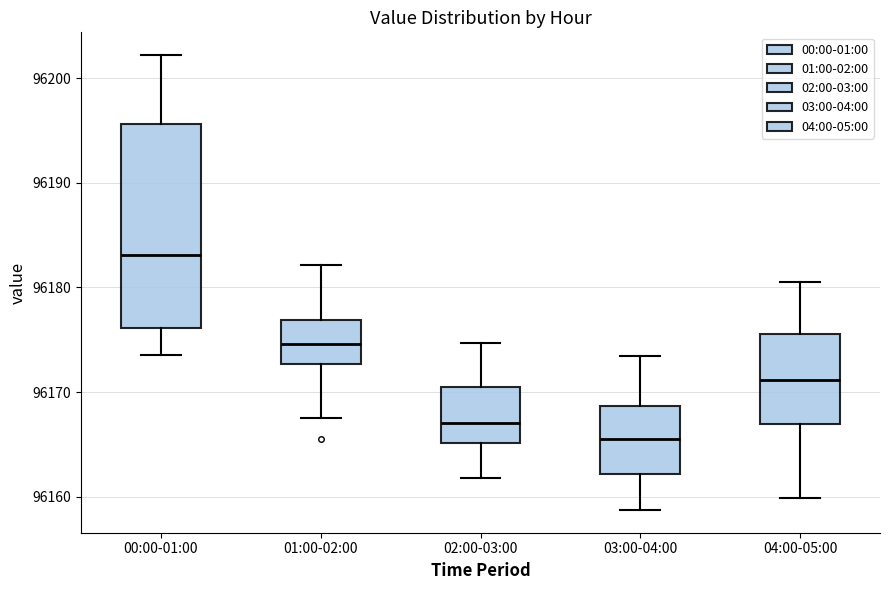

Comparing the boxes themselves (not the whiskers), which one is the tallest?

00:00-01:00